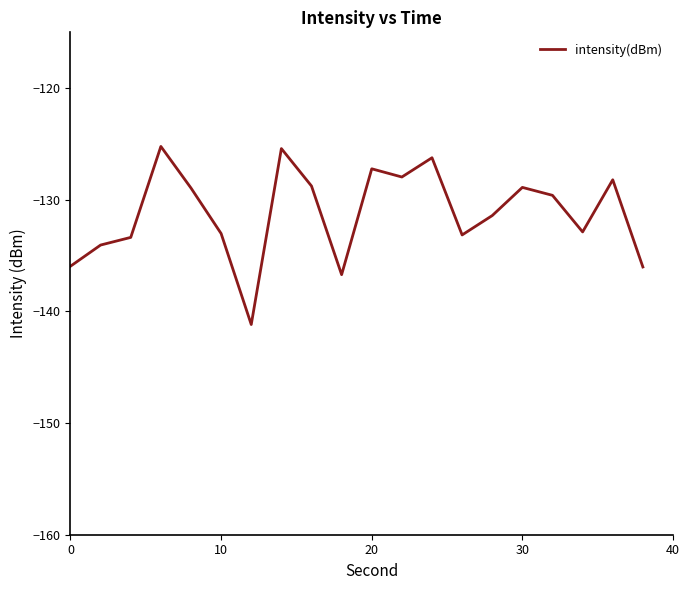

What is the maximum value shown in the chart?

-125.2